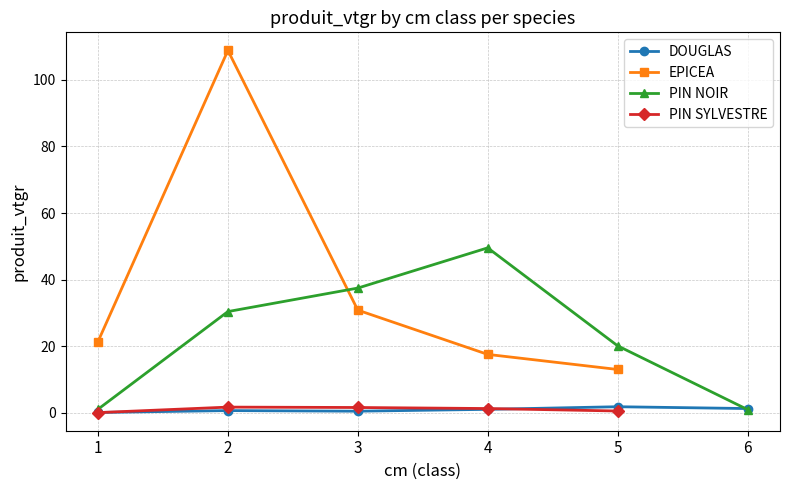

How many values in the EPICEA series are below 30?

3